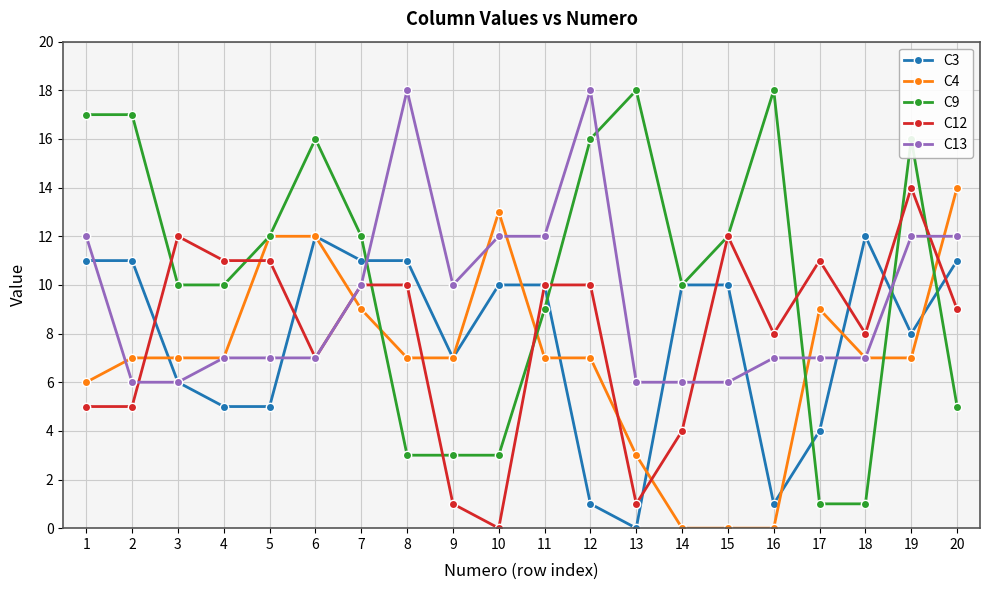

Is it true that C13 equals 7 at 17?

True